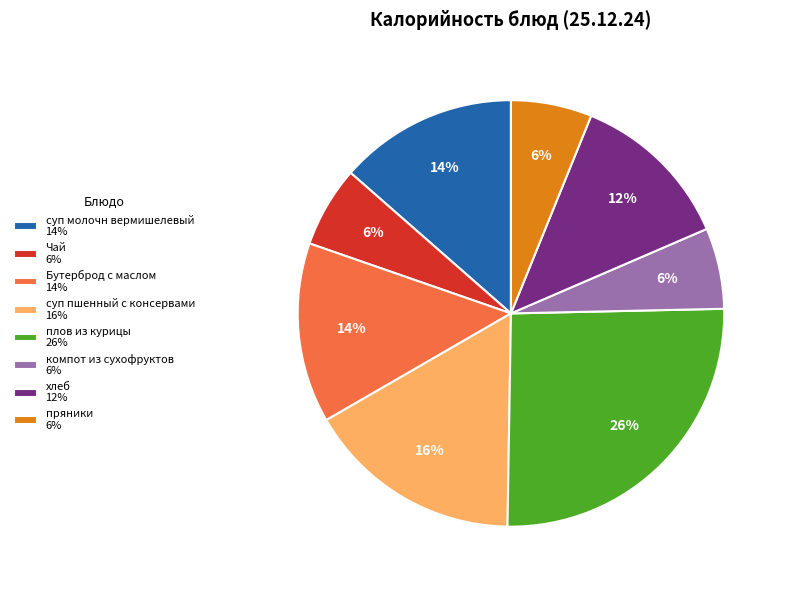

True or false: суп пшенный с консервами accounts for 16% of the total.

True